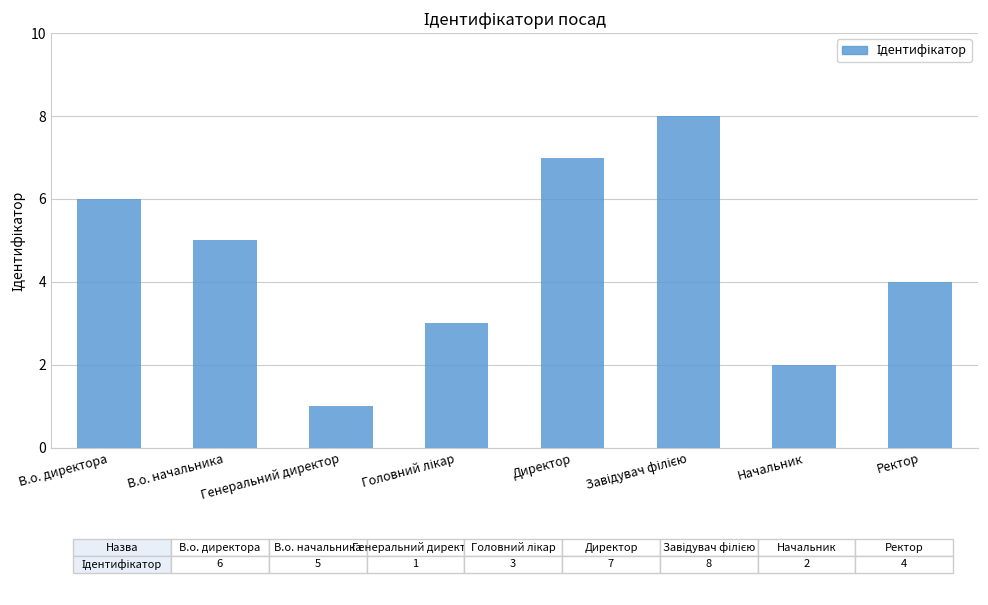

What is the maximum value shown in the chart?

8